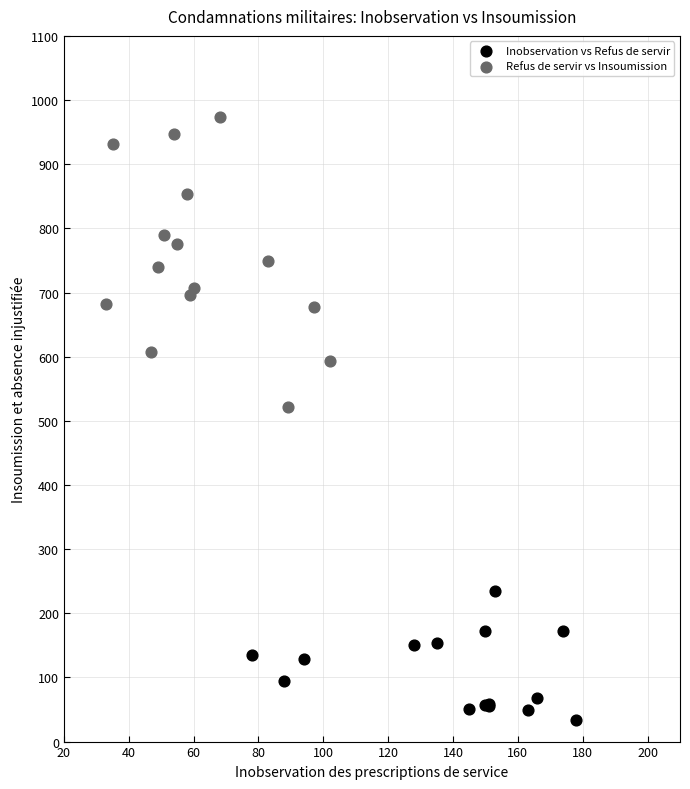

Which series has the widest spread of Y values?

Refus de servir vs Insoumission